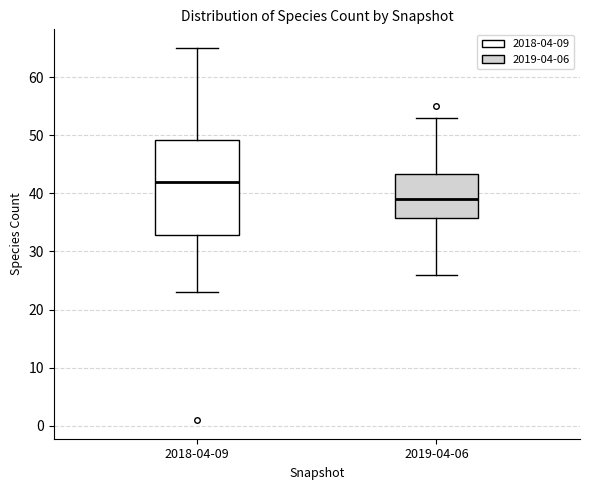

Reading left to right, transcribe this box plot: for each box, give where its median line is, the range the box spans, and where its two whiskers end, as read against the y-axis. The values are not printed on the chart, so give them approximately, as read against the axis.

2018-04-09: median 42, box 33 to 49, whiskers 23 to 65
2019-04-06: median 39, box 36 to 43, whiskers 26 to 53